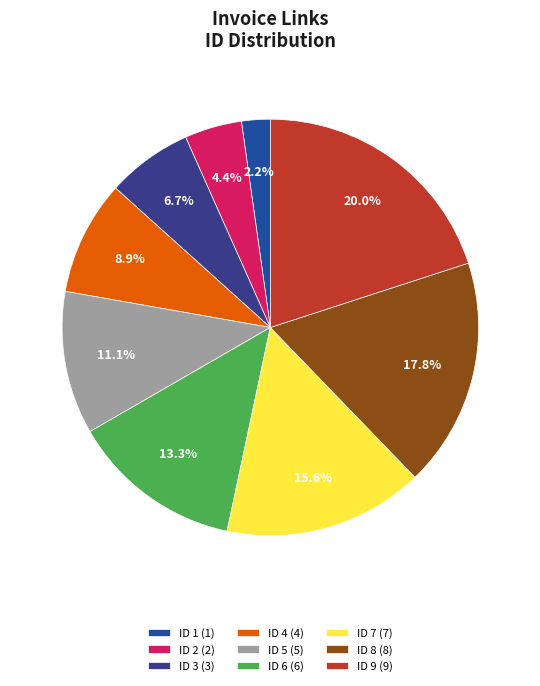

Between ID 7 and ID 9, which is larger?

ID 9